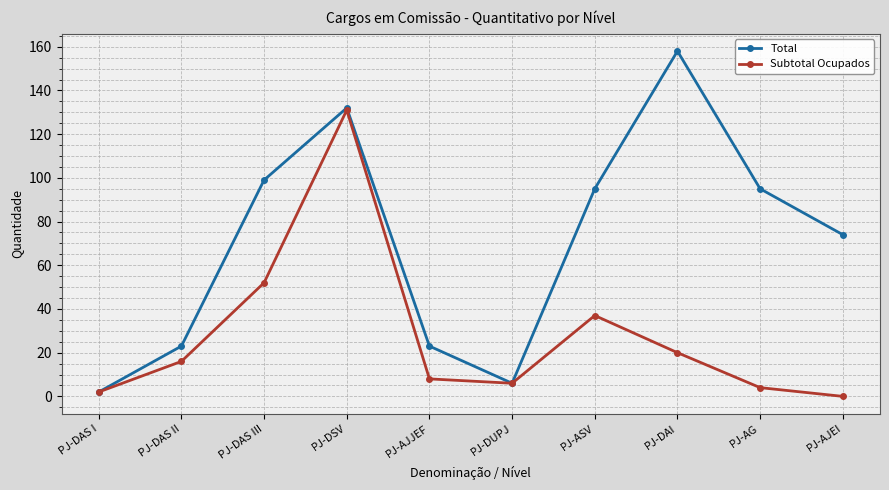

Where is Subtotal Ocupados nearest to the value 65?

PJ-DAS III